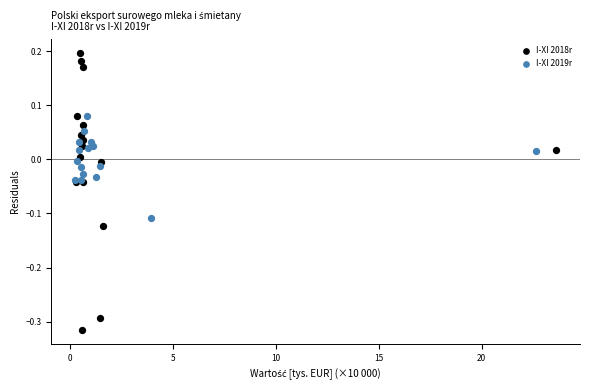

Which series has the widest spread of Y values?

I-XI 2018r